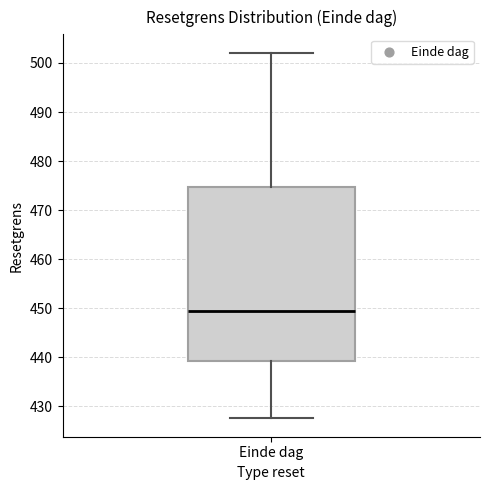

Transcribe this box plot: give where the median line is, the range the box spans, and where the two whiskers end, as read against the y-axis. The values are not printed on the chart, so give them approximately, as read against the axis.

median 449, box 439 to 475, whiskers 428 to 502